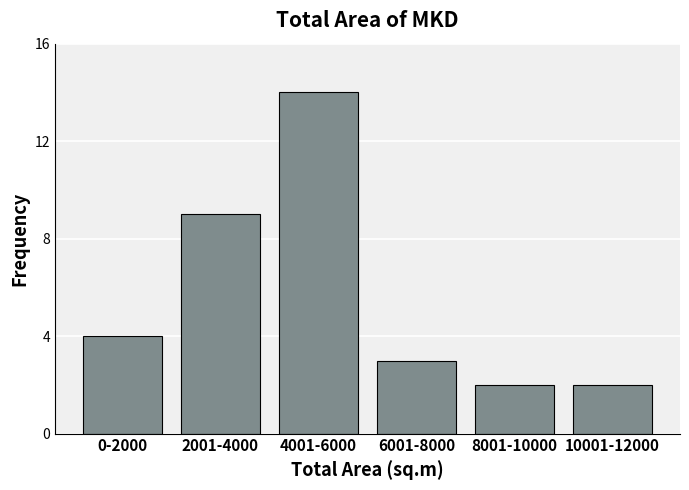

Reading left to right, list all the values displayed in this chart.

0-2000=4	2001-4000=9	4001-6000=14	6001-8000=3	8001-10000=2	10001-12000=2